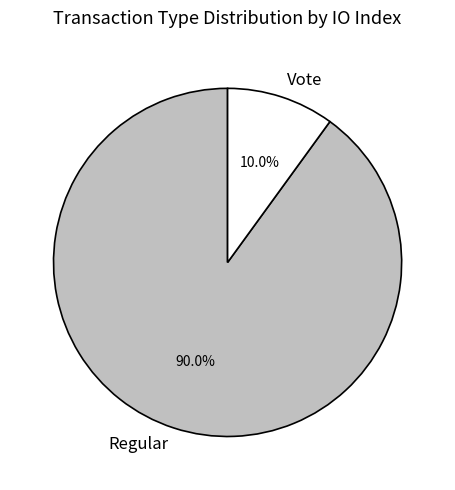

What percentage is the Vote slice, to the nearest percent?

10%